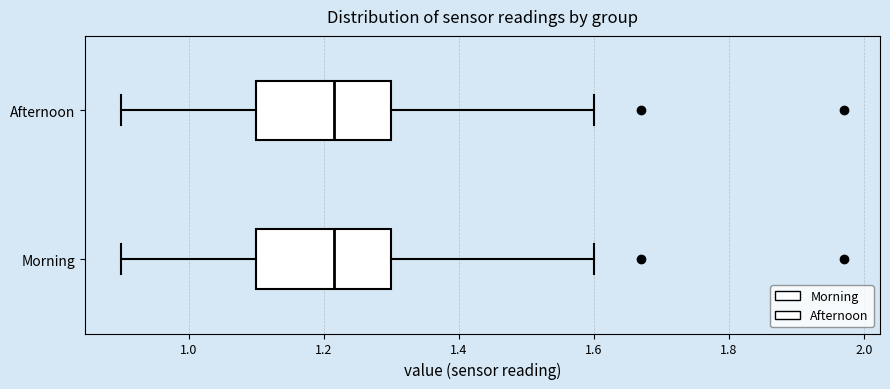

Reading bottom to top, read every box against the x-axis: the position of its median line, the range the box covers, and the ends of its whiskers. The values are not printed on the chart, so give them approximately, as read against the axis.

Morning: median 1.22, box 1.10 to 1.30, whiskers 0.90 to 1.60
Afternoon: median 1.22, box 1.10 to 1.30, whiskers 0.90 to 1.60